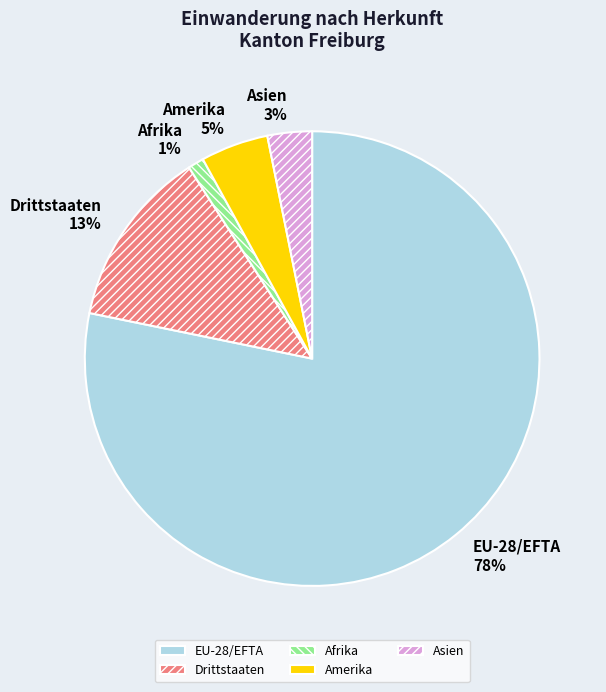

Between Afrika and EU-28/EFTA, which is larger?

EU-28/EFTA